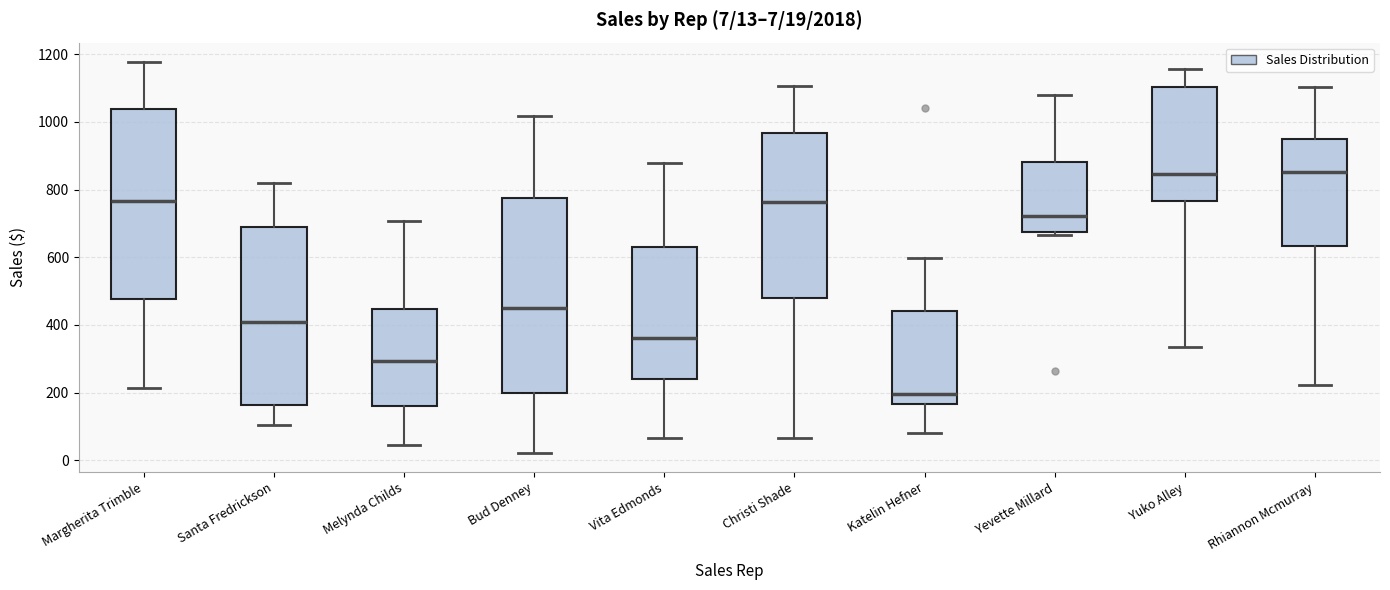

Which box has the lowest median line?

Katelin Hefner